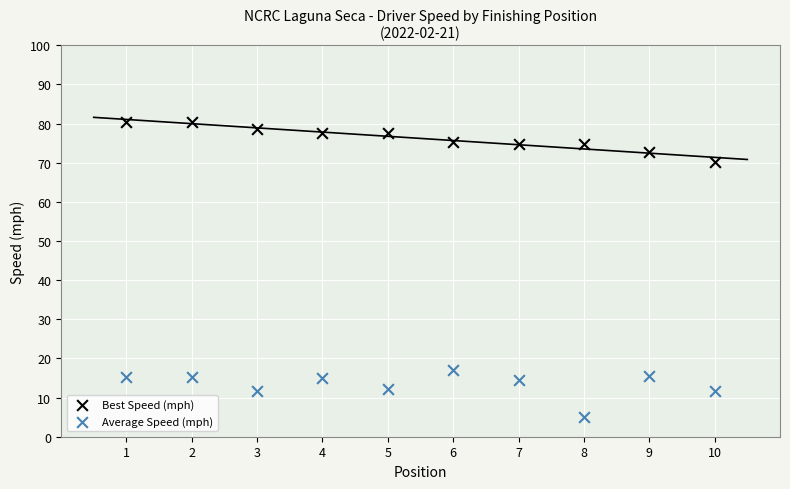

Which series contains the highest Y value?

Best Speed (mph)